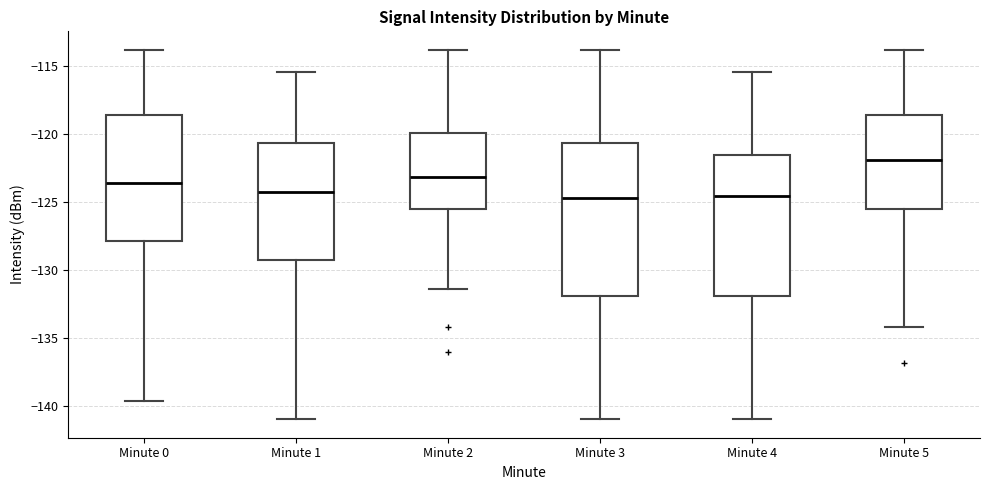

Comparing the boxes themselves (not the whiskers), which one is the tallest?

Minute 3